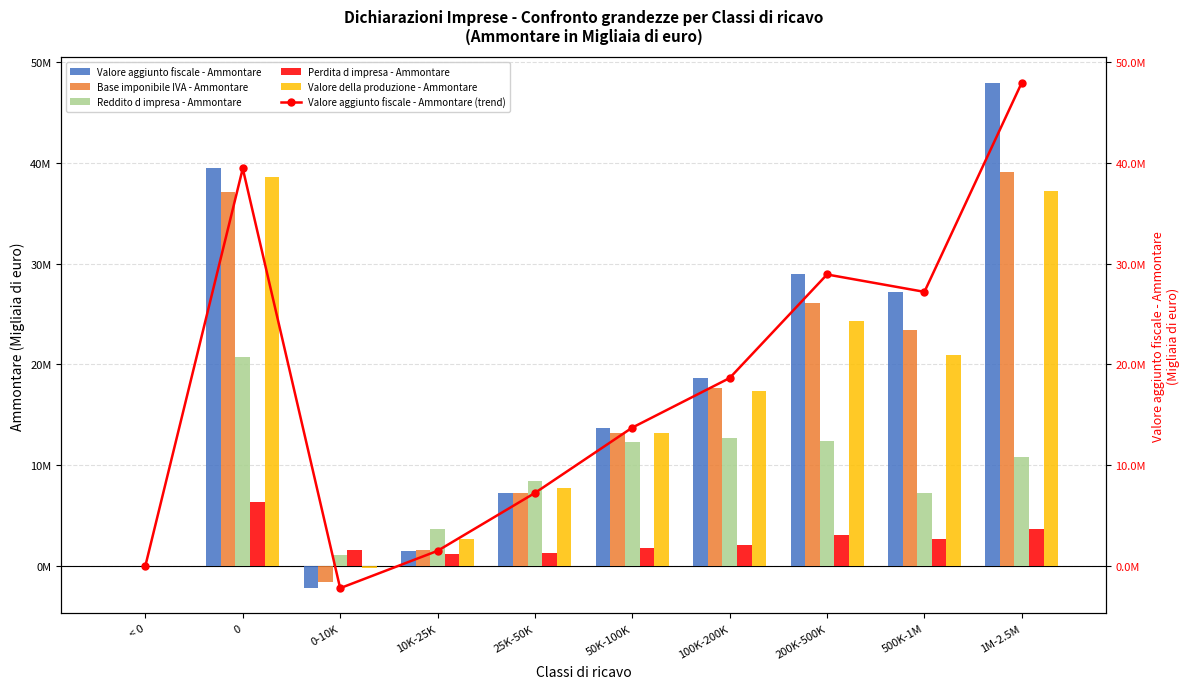

Read the Base imponibile IVA - Ammontare value at 25K-50K, to the nearest 10.

7194880